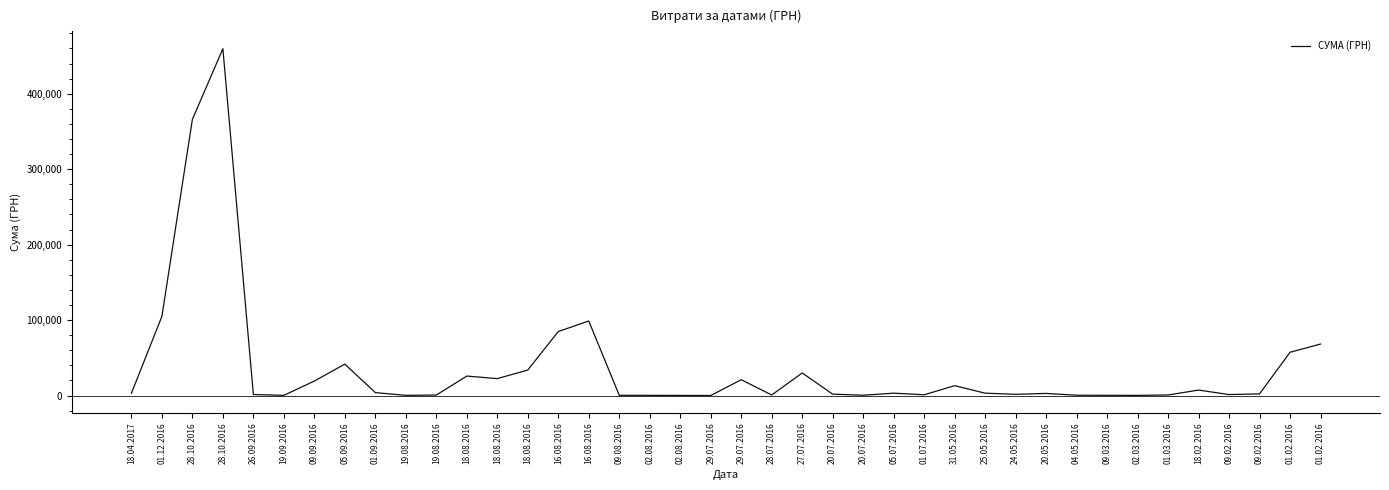

What is the ratio of the value at 20.07.2016 to the value at 18.02.2016?

0.2